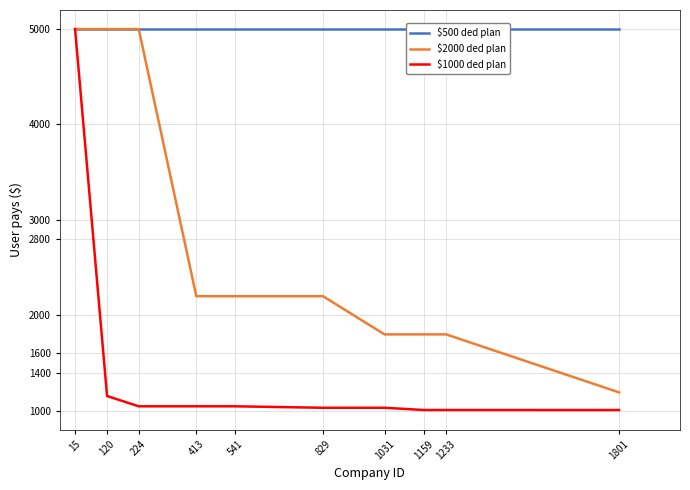

The $500 ded plan series shows 5000.0 at 1031. True or false?

True